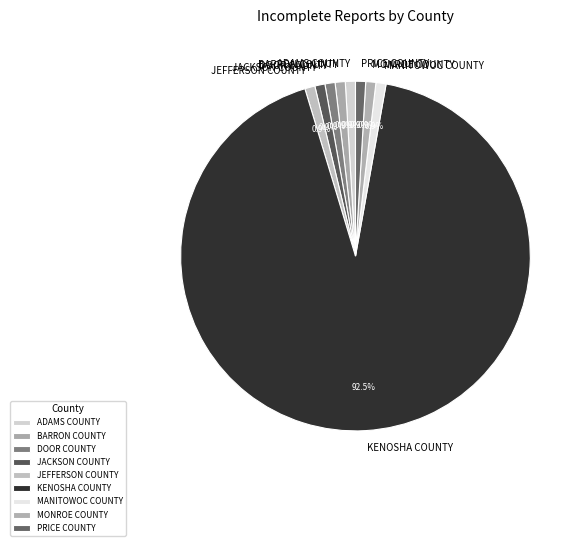

What percentage is NOT represented by JEFFERSON COUNTY?

99.1%